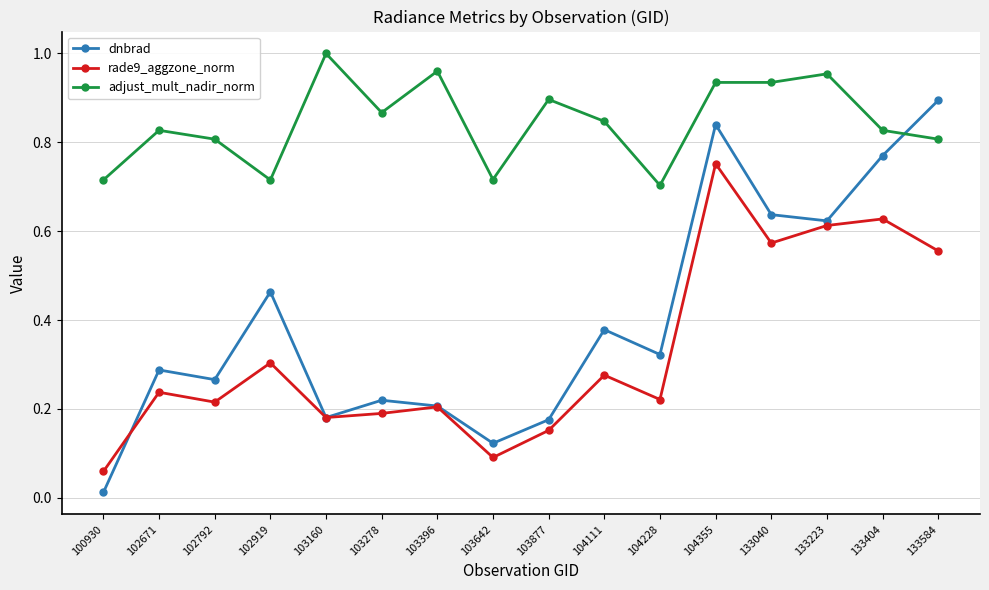

After their last crossing, which series has the higher values: adjust_mult_nadir_norm or dnbrad?

dnbrad